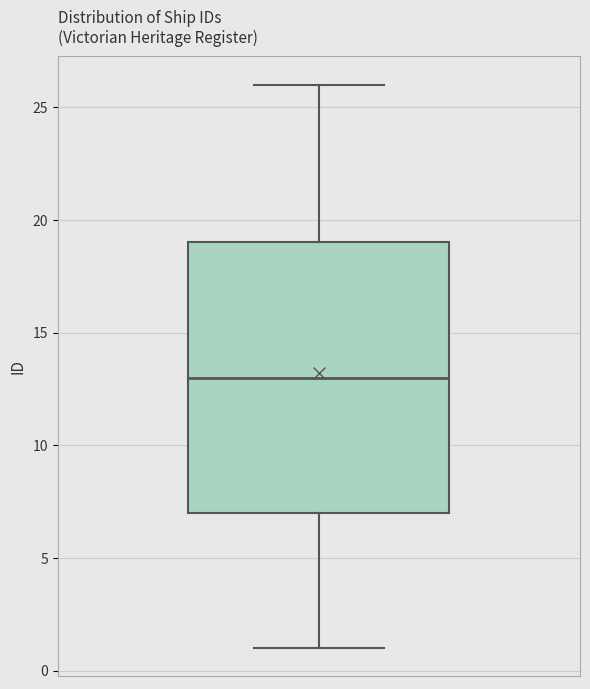

Where does the lower whisker of the box end on the y-axis? The values are not printed on the chart, so give them approximately, as read against the axis.

1